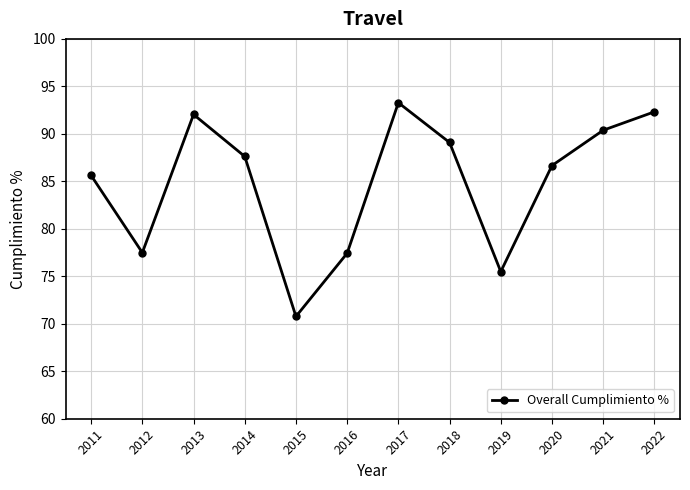

The value at 2014 is 87.6. True or false?

True